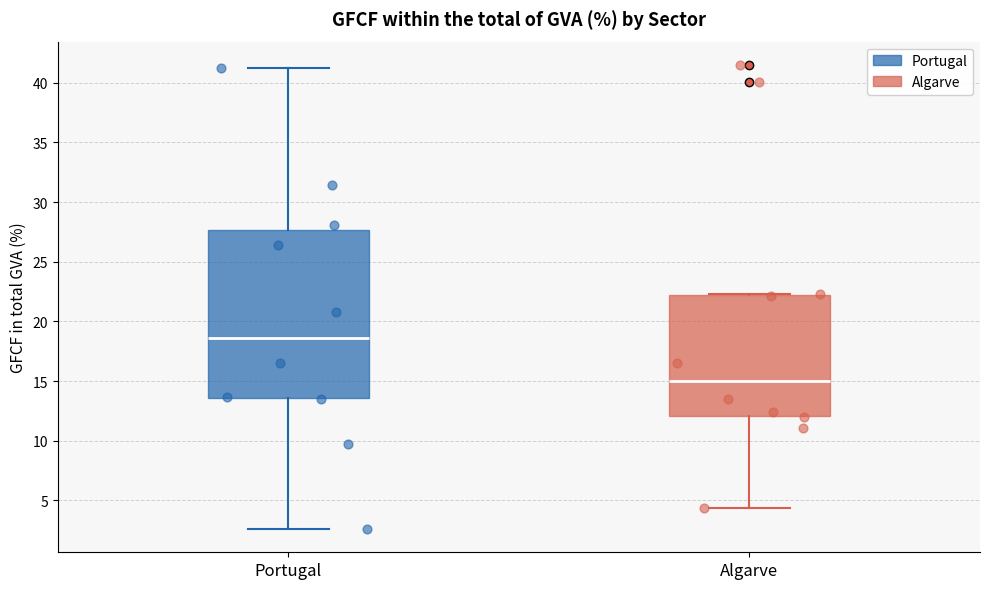

Reading left to right, read every box against the y-axis: the position of its median line, the range the box covers, and the ends of its whiskers. The values are not printed on the chart, so give them approximately, as read against the axis.

Portugal: median 18.5, box 13.5 to 27.5, whiskers 2.5 to 41.0
Algarve: median 15.0, box 12.0 to 22.5, whiskers 4.5 to 22.5